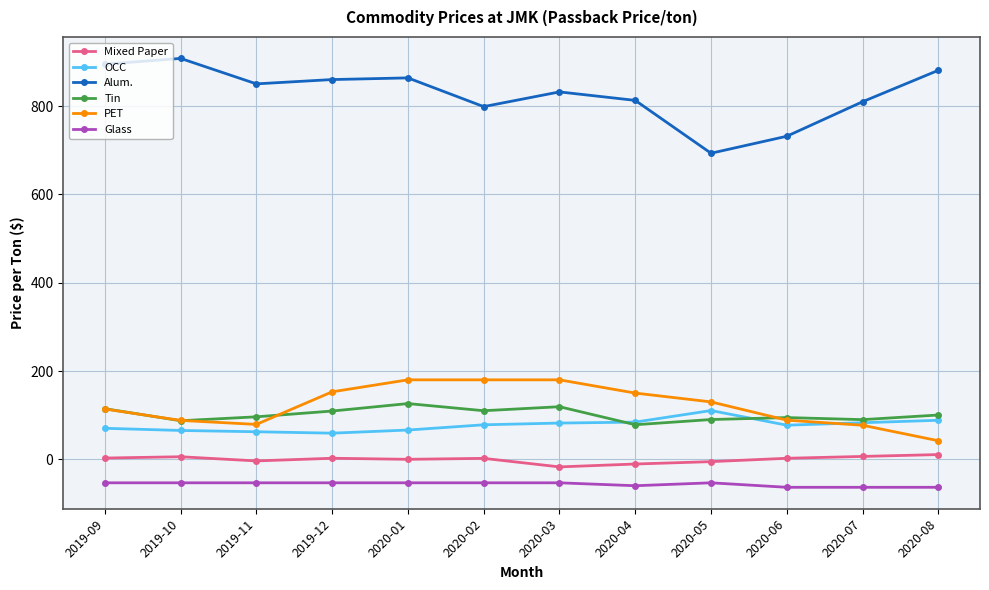

The value of Tin at 2020-03 is 178.6. True or false?

False